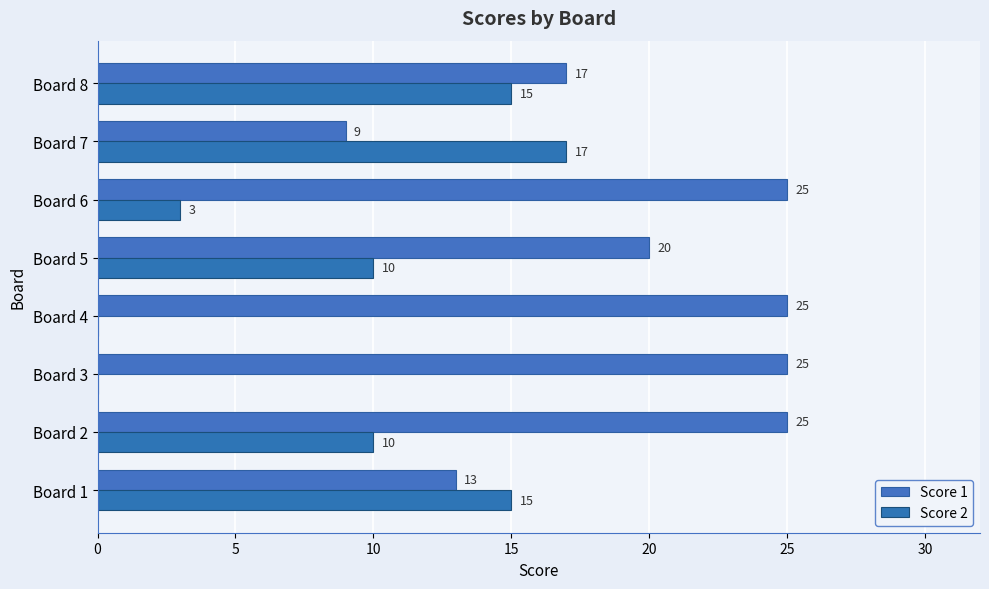

What is the value of the Score 1 bar at the 2nd from the left?

25